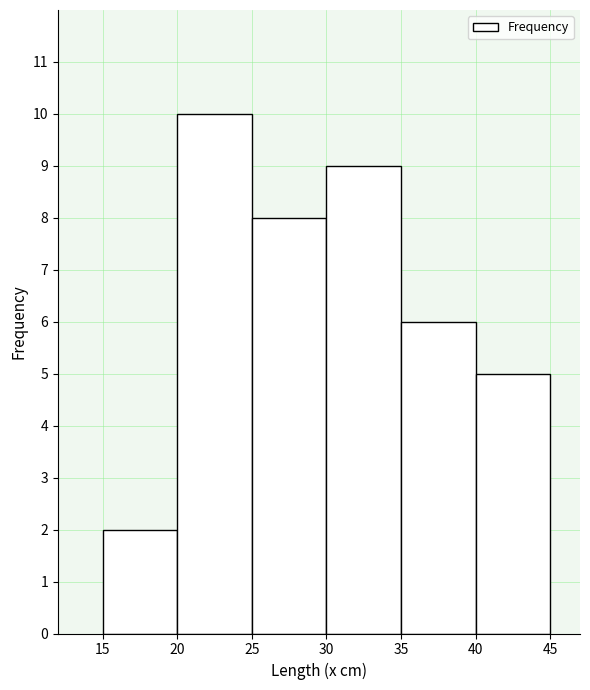

What is the height of the bar covering 30 to 35 on the x-axis? The values are not printed on the chart, so give them approximately, as read against the axis.

9